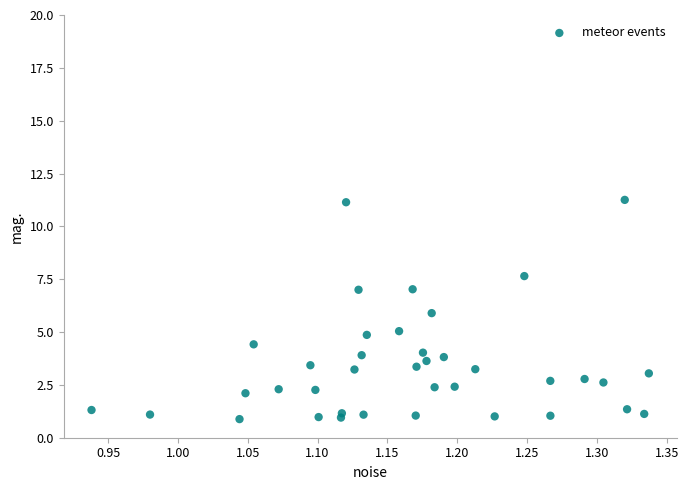

What is the range of X values (max minus min)?

0.4